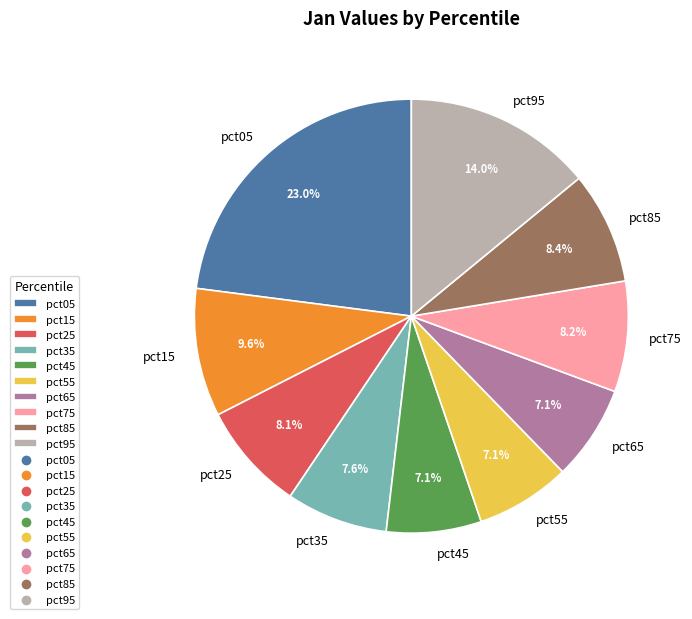

Which slice is the largest?

pct05